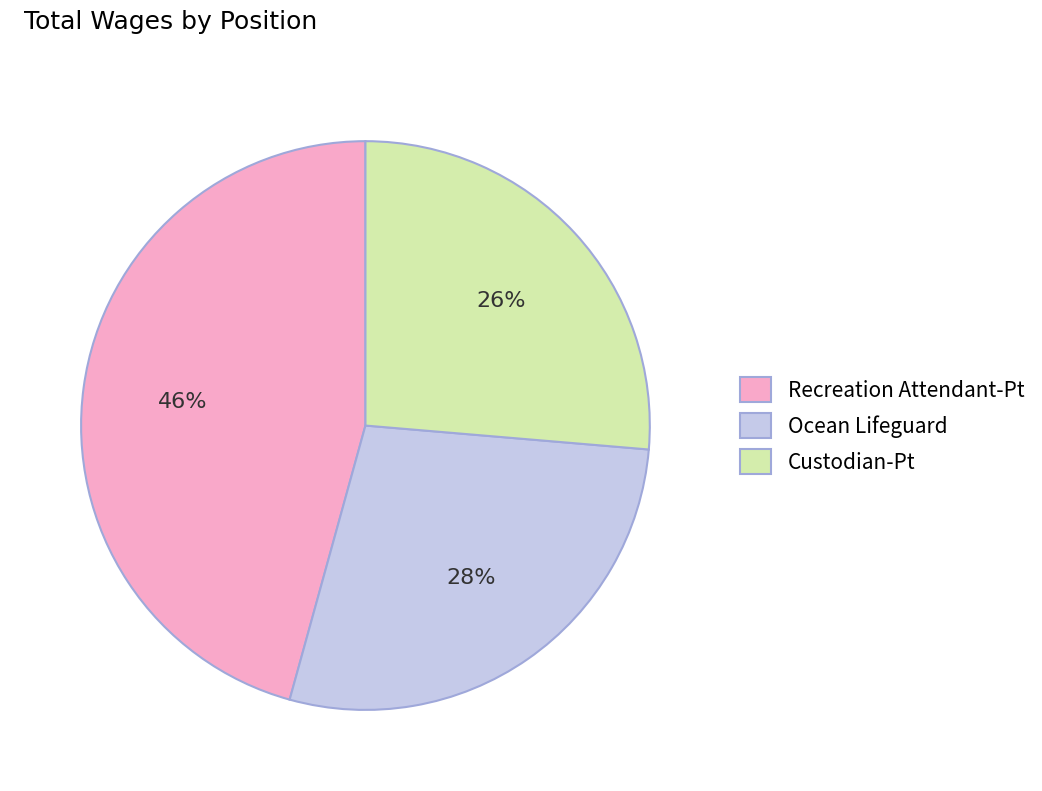

To the nearest percent, what portion does Recreation Attendant-Pt represent?

46%